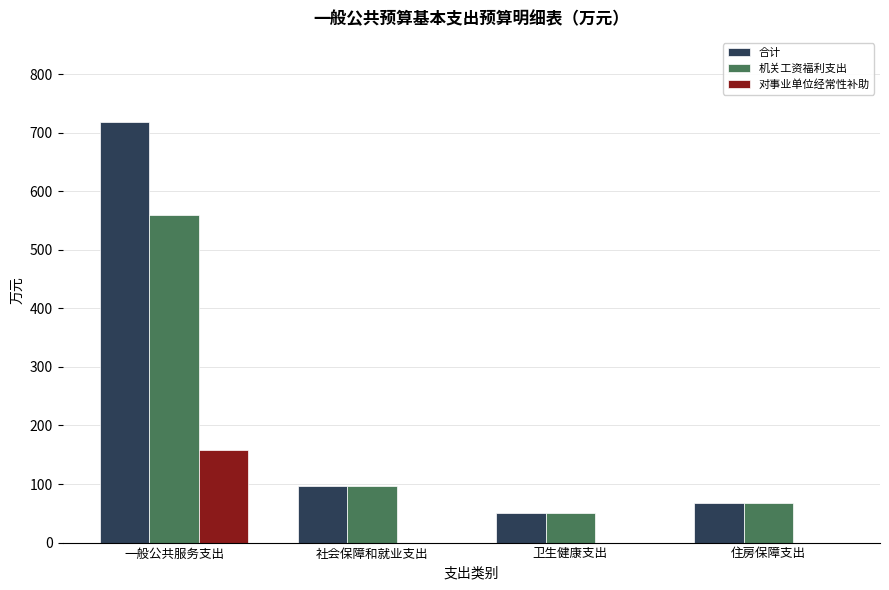

Reading left to right, transcribe all the data shown in this chart.

合计: 一般公共服务支出=718.2	社会保障和就业支出=96.5	卫生健康支出=50.8	住房保障支出=67.0
机关工资福利支出: 一般公共服务支出=559.5	社会保障和就业支出=96.5	卫生健康支出=50.8	住房保障支出=67.0
对事业单位经常性补助: 一般公共服务支出=158.7	社会保障和就业支出=0.0	卫生健康支出=0.0	住房保障支出=0.0